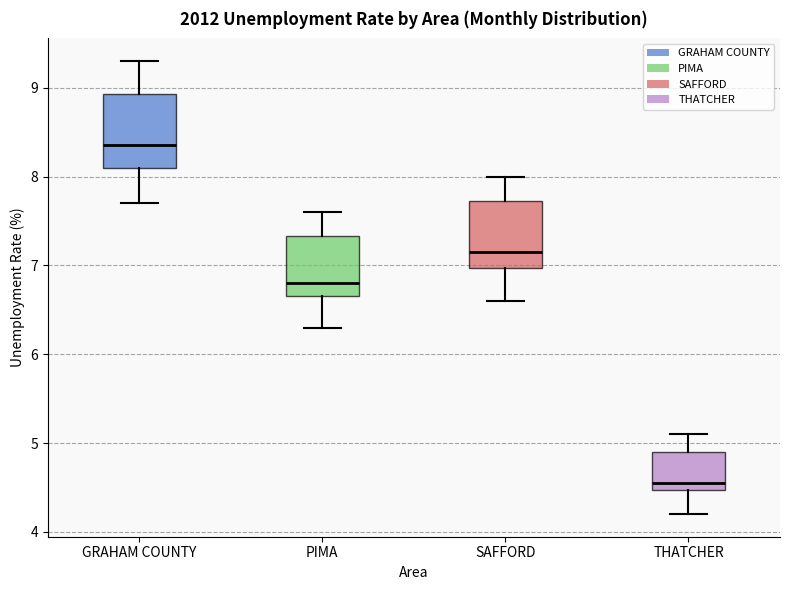

Reading left to right, read every box against the y-axis: the position of its median line, the range the box covers, and the ends of its whiskers. The values are not printed on the chart, so give them approximately, as read against the axis.

GRAHAM COUNTY: median 8.4, box 8.1 to 8.9, whiskers 7.7 to 9.3
PIMA: median 6.8, box 6.7 to 7.3, whiskers 6.3 to 7.6
SAFFORD: median 7.2, box 7.0 to 7.7, whiskers 6.6 to 8.0
THATCHER: median 4.6, box 4.5 to 4.9, whiskers 4.2 to 5.1